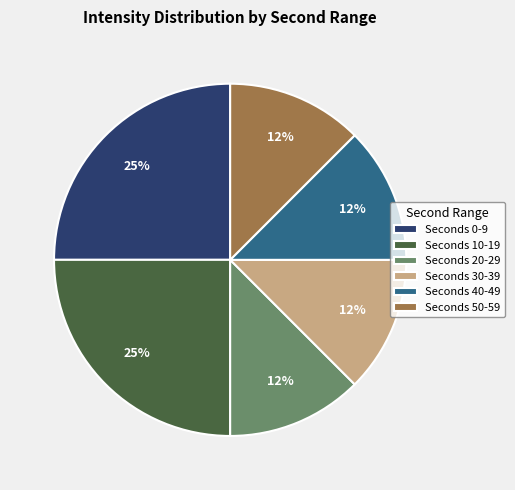

Is there any slice that represents more than half of the pie?

No